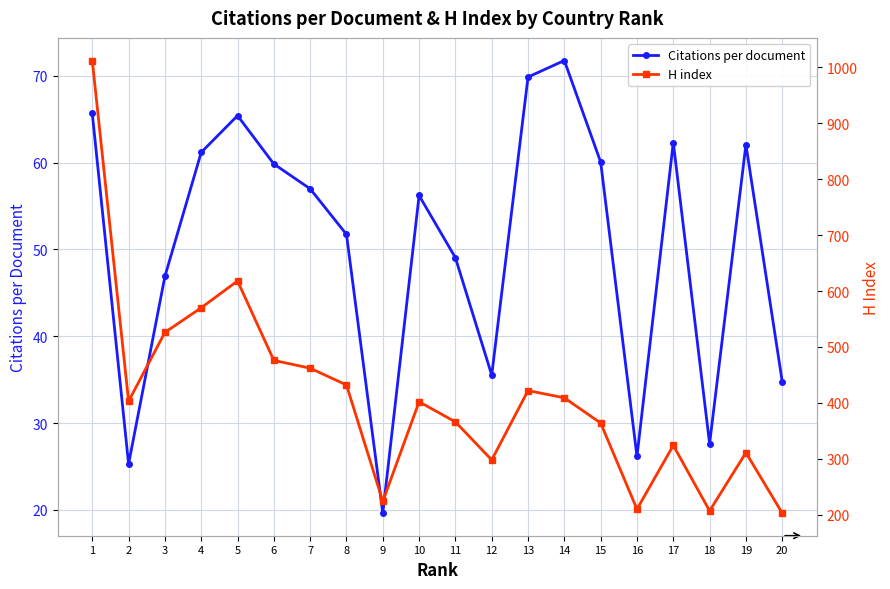

Between 12 and 18, which is larger?

12